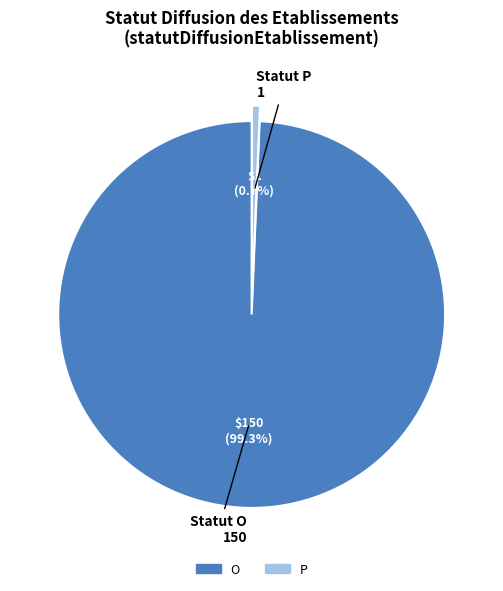

To the nearest percent, what percentage of the pie is P?

1%